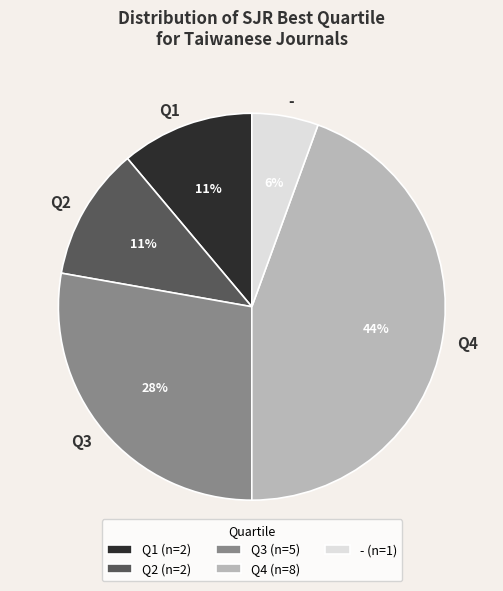

Approximately how many times larger is the value at Q1 compared to Q2?

1.0